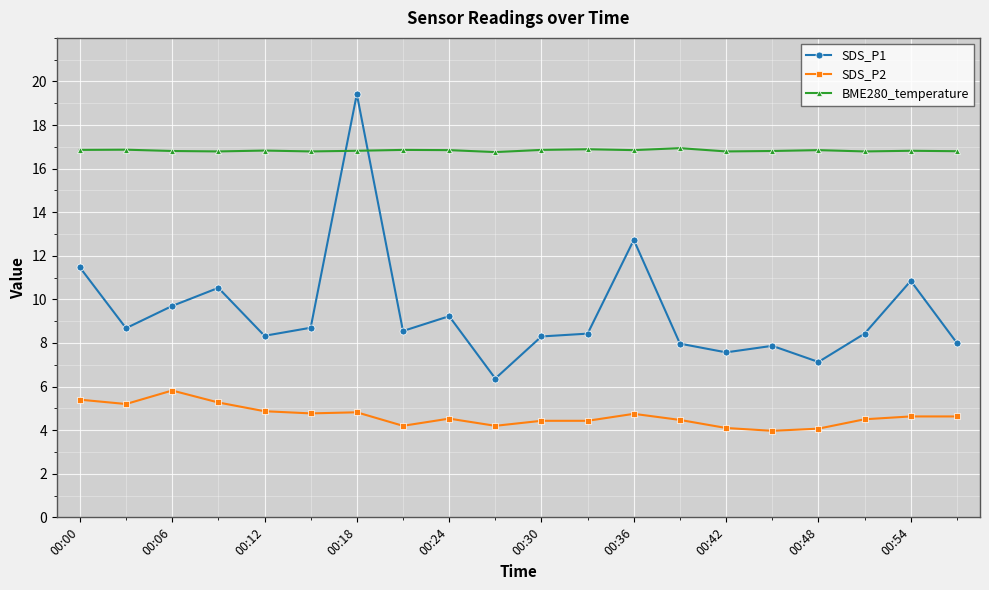

What is the sum of all BME280_temperature values?

336.6